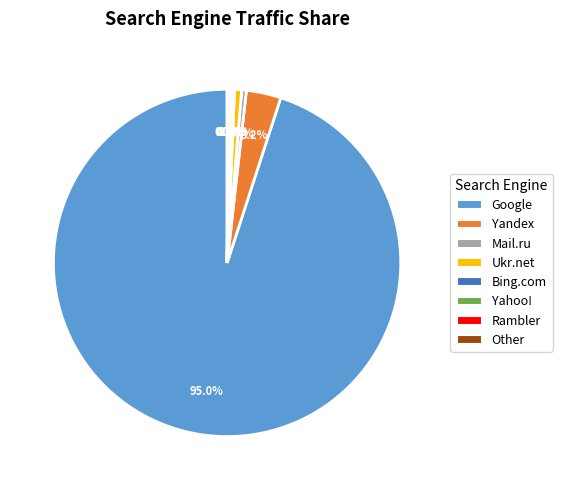

Which slice is the largest?

Google